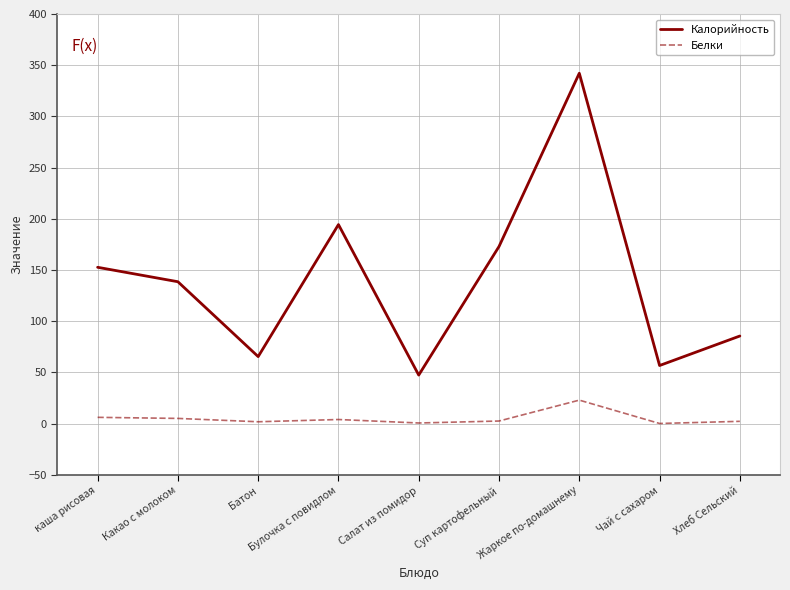

How many interior local peaks does the Калорийность series have?

2